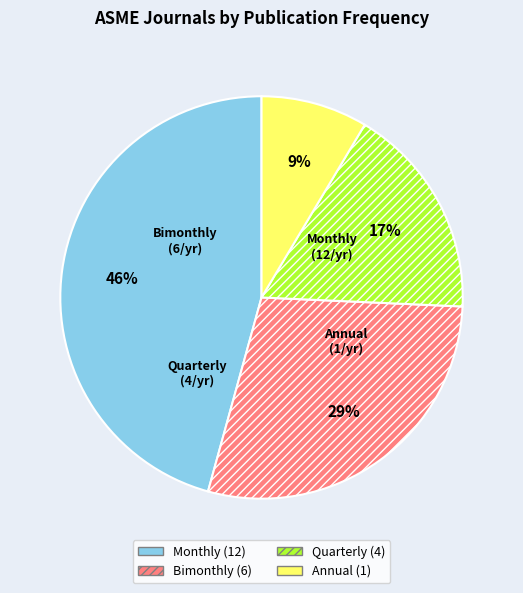

What is the ratio of the value at Monthly (12) to the value at Bimonthly (6)?

1.6